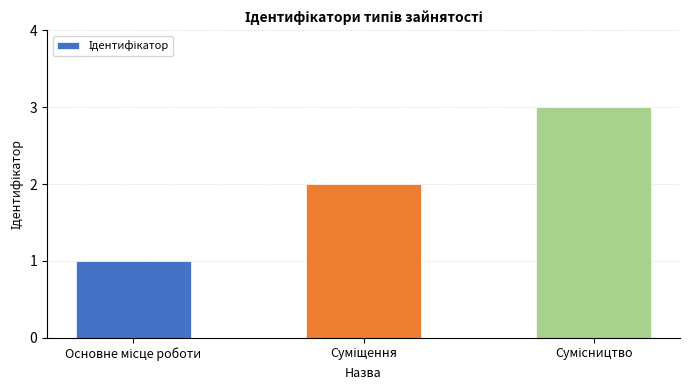

Are the bars horizontal?

No